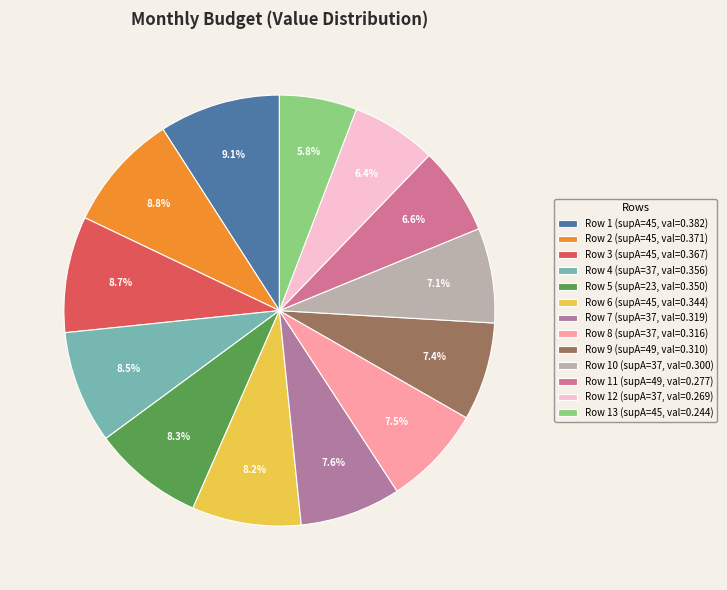

How many segments does this pie chart have?

13